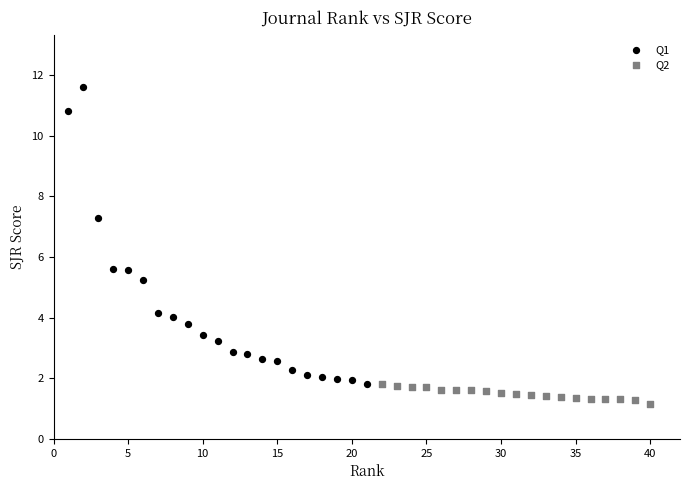

Which series reaches the minimum Y coordinate?

Q2